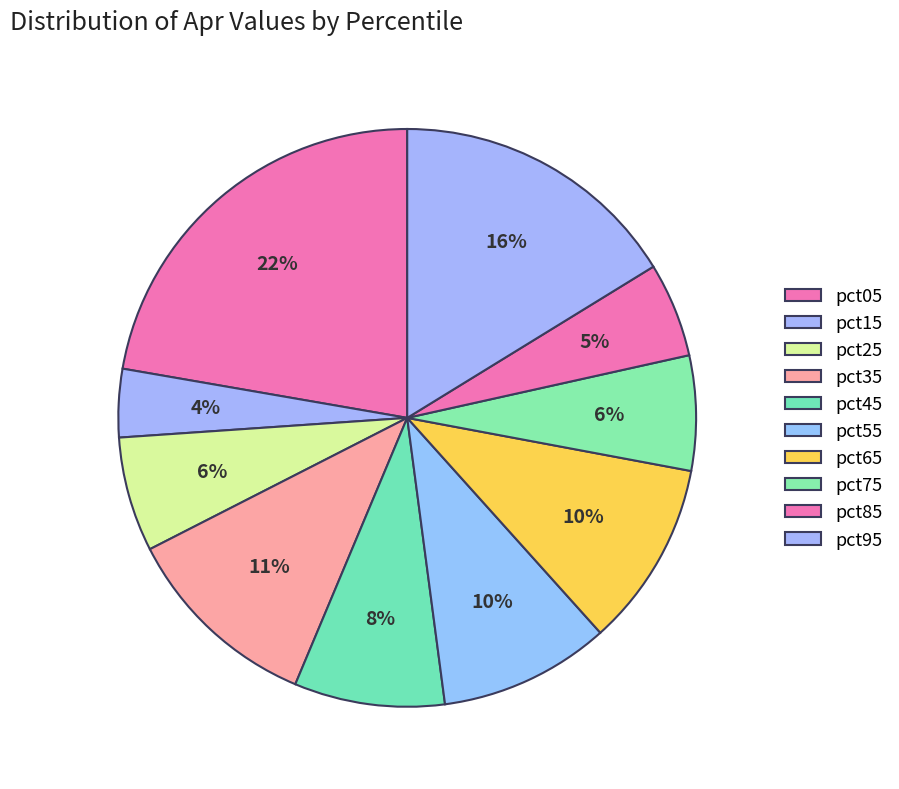

Rank the categories by value from highest to lowest.

pct05, pct95, pct35, pct65, pct55, pct45, pct75, pct25, pct85, pct15